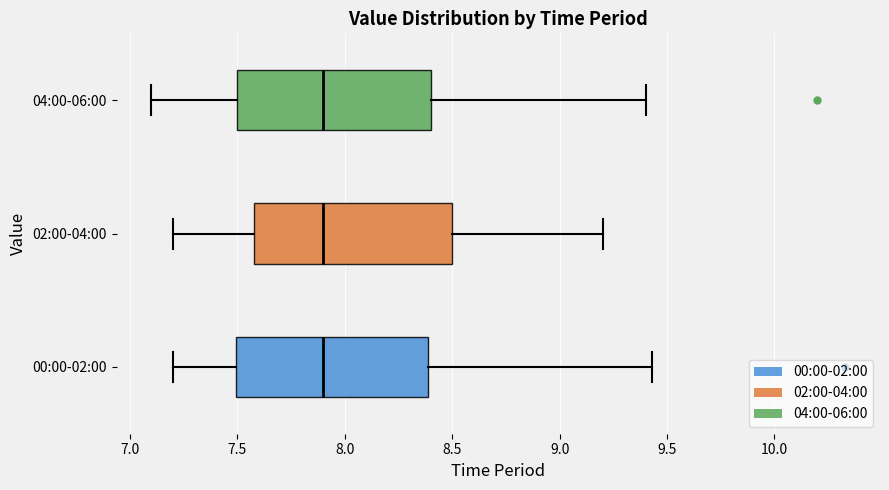

Where does the right whisker of the box for 02:00-04:00 end on the x-axis? The values are not printed on the chart, so give them approximately, as read against the axis.

9.20